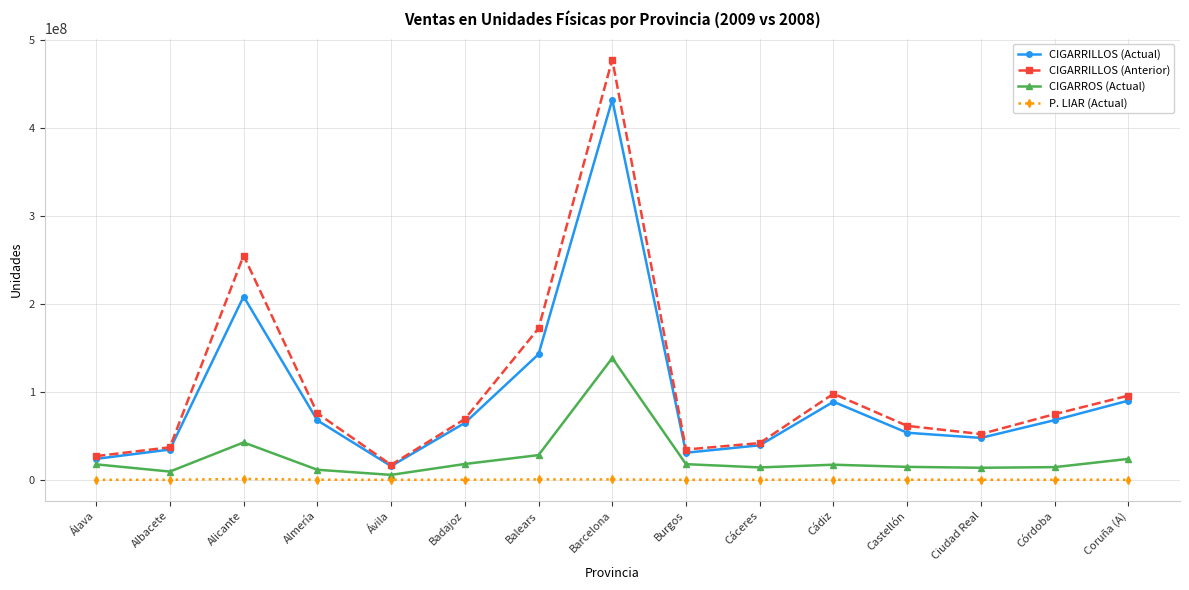

How many data points in P. LIAR (Actual) are less than 58634?

7